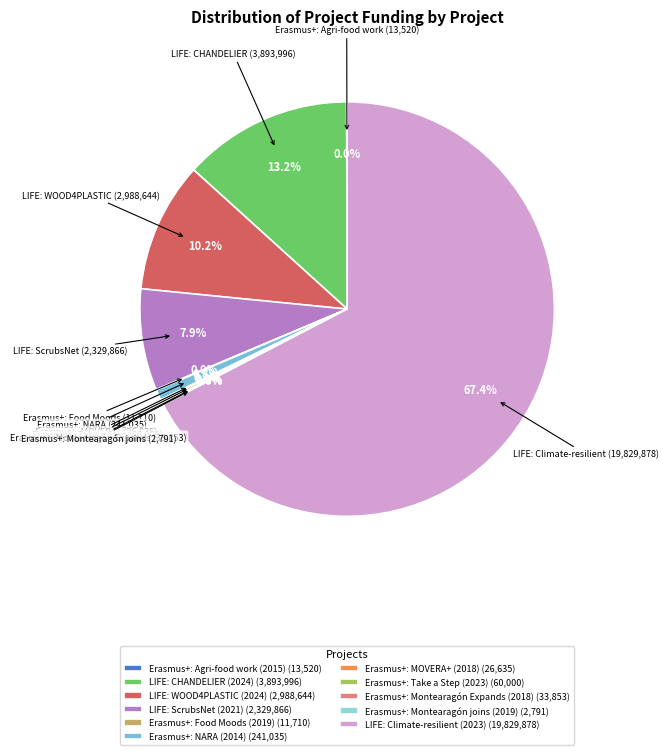

What percentage do LIFE: Climate-resilient (2023) and Erasmus+: Take a Step (2023) together represent?

67.6%